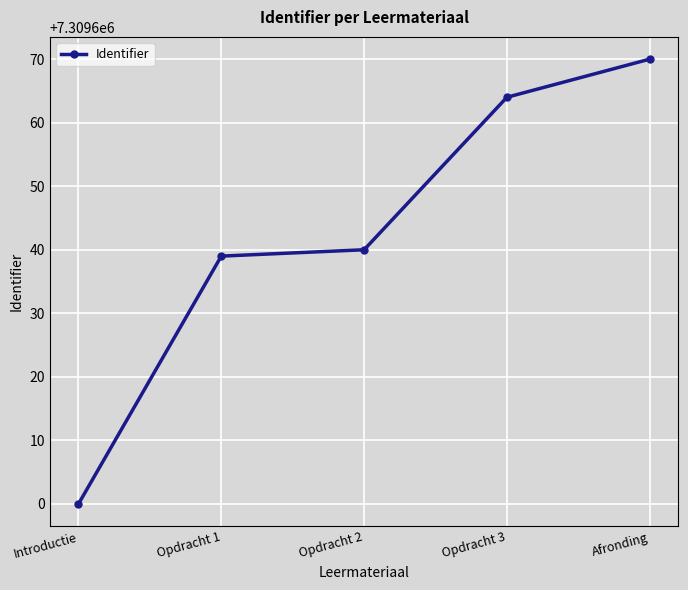

Reading left to right, transcribe all the data shown in this chart.

7309600	7309639	7309640	7309664	7309670